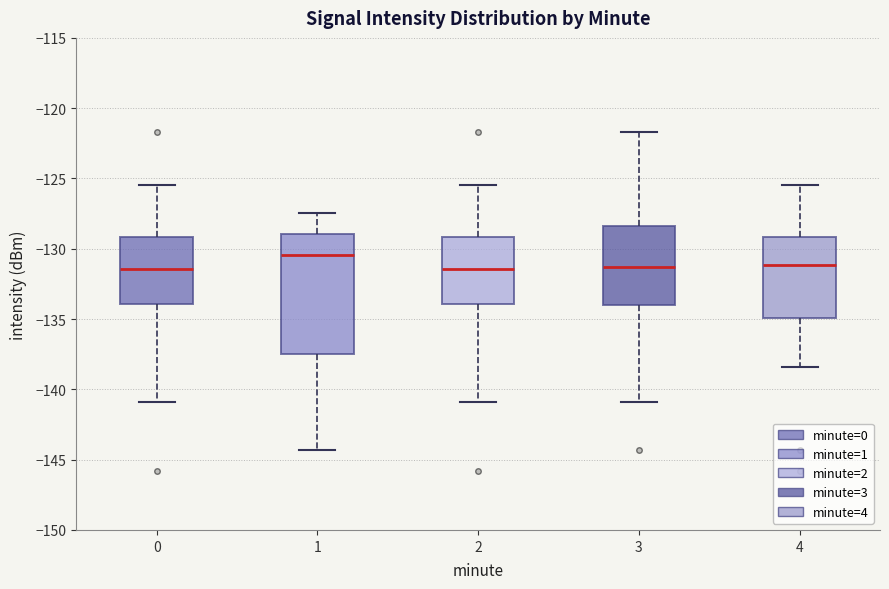

Reading left to right, read every box against the y-axis: the position of its median line, the range the box covers, and the ends of its whiskers. The values are not printed on the chart, so give them approximately, as read against the axis.

0: median -131.5, box -134.0 to -129.0, whiskers -141.0 to -125.5
1: median -130.5, box -137.5 to -129.0, whiskers -144.5 to -127.5
2: median -131.5, box -134.0 to -129.0, whiskers -141.0 to -125.5
3: median -131.5, box -134.0 to -128.5, whiskers -141.0 to -121.5
4: median -131.0, box -135.0 to -129.0, whiskers -138.5 to -125.5